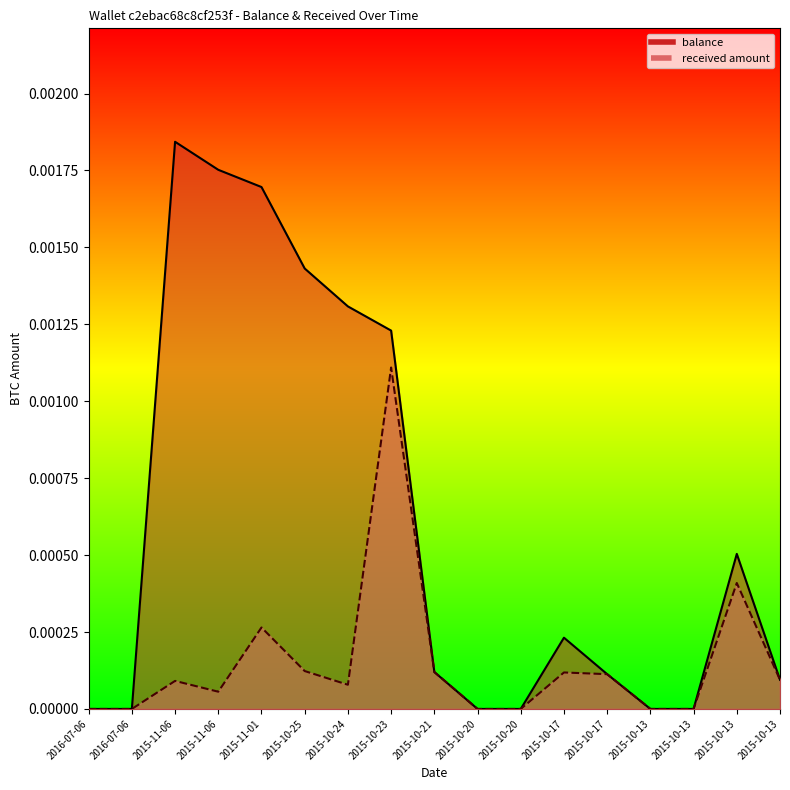

At which category does balance reach its first local peak?

2015-11-06